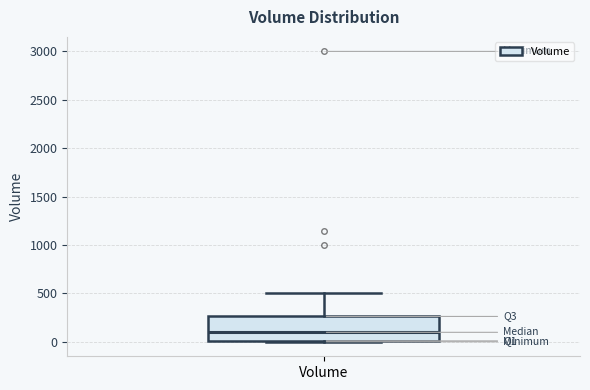

Read this box plot against the y-axis: the position of the median line, the range covered by the box, and the ends of both whiskers. The values are not printed on the chart, so give them approximately, as read against the axis.

median 100, box 0 to 250, whiskers 0 to 500